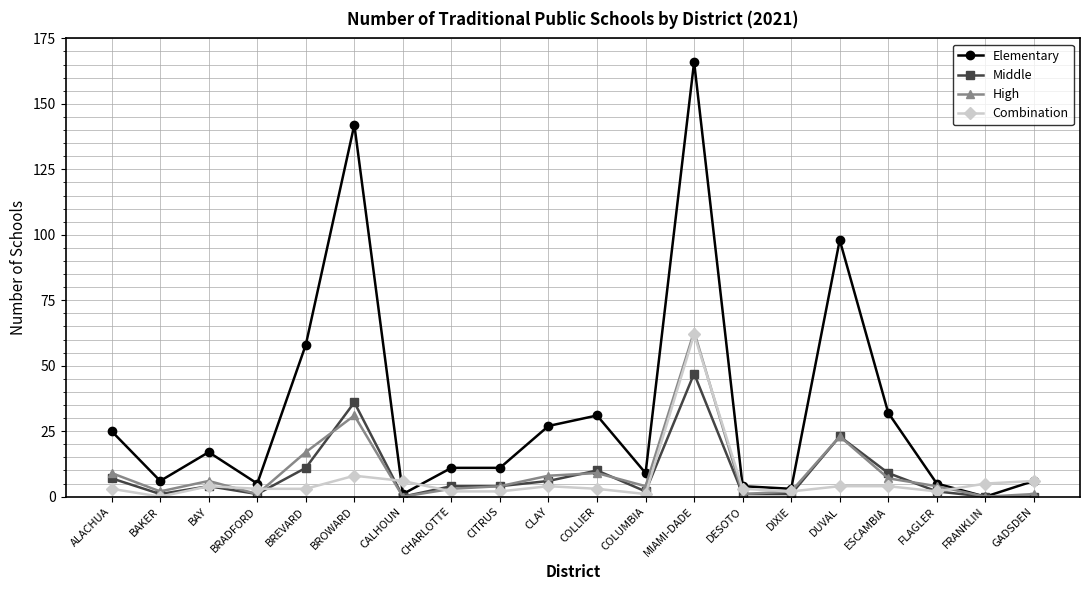

True or false: Combination has a value of 3 at BRADFORD.

True